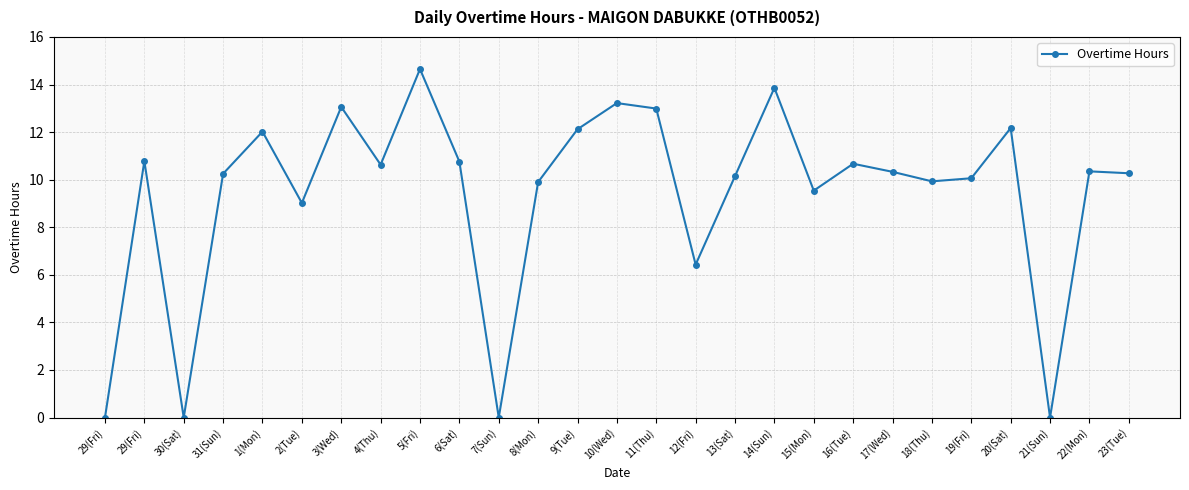

How many lines are shown in the chart?

1